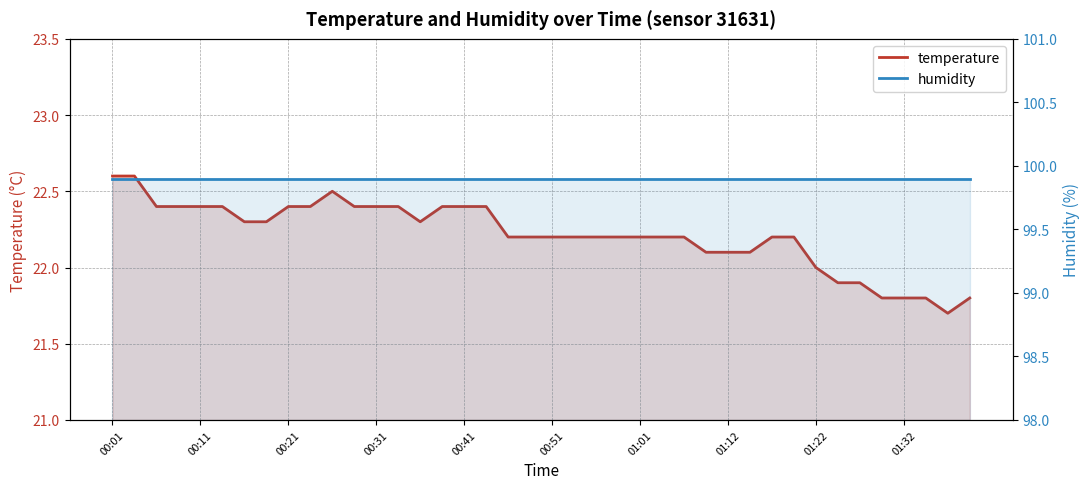

At which label does humidity reach its peak?

00:01